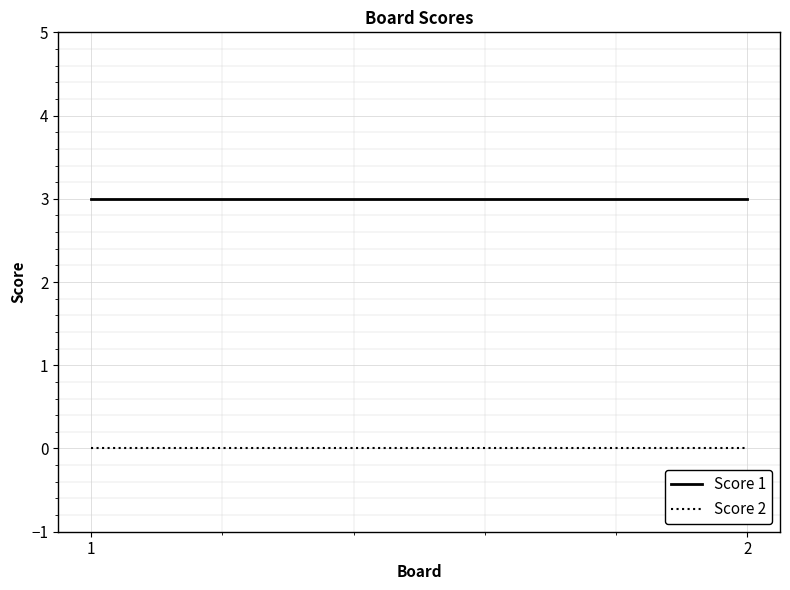

Reading left to right, transcribe all the data shown in this chart.

Score 1: 3	3
Score 2: 0	0